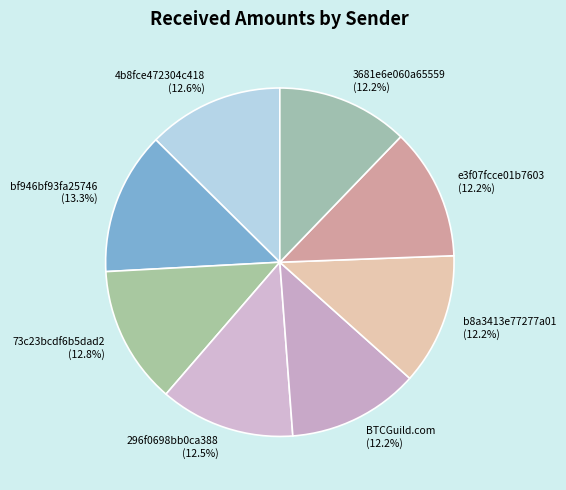

What portion of the pie excludes 73c23bcdf6b5dad2?

87.2%